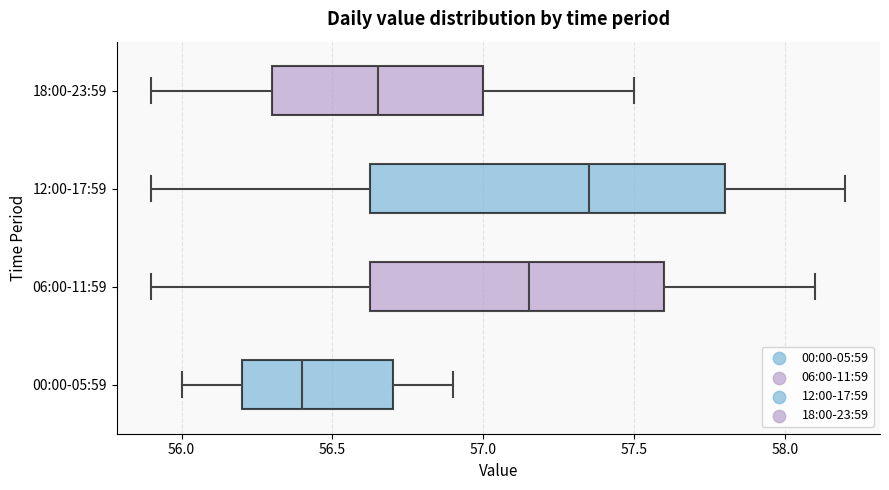

Which box's median line is the furthest to the right?

12:00-17:59